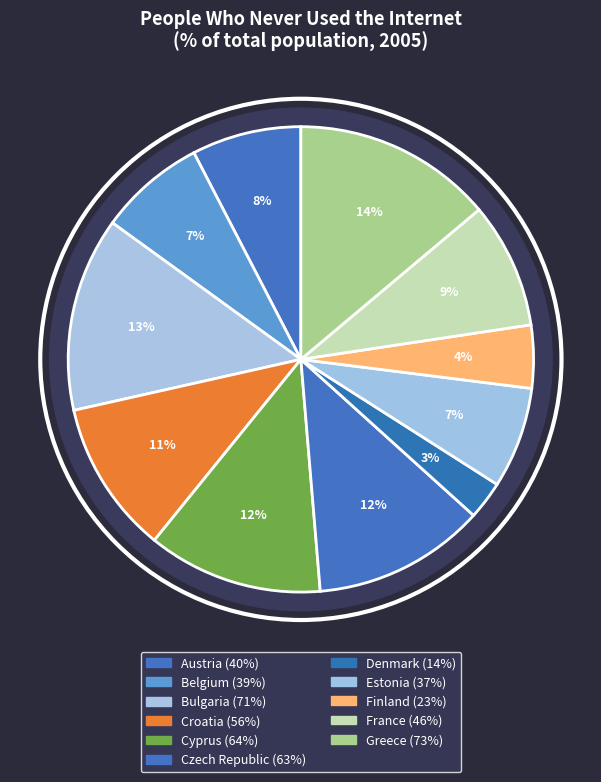

Is there any slice that represents more than half of the pie?

No